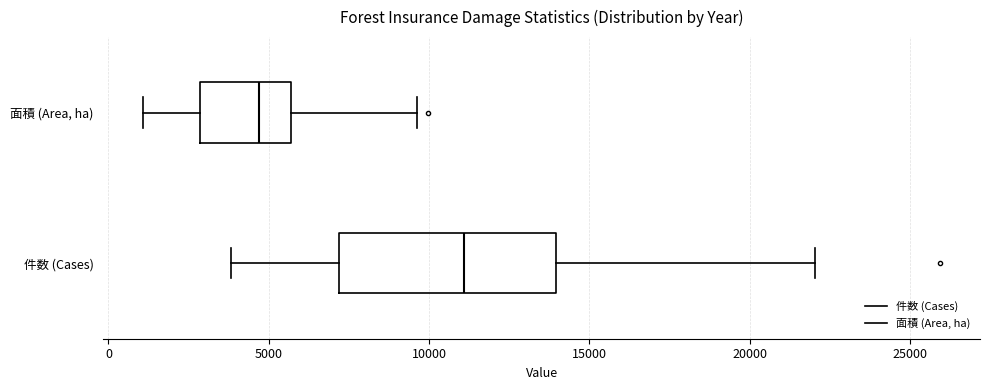

Reading bottom to top, read every box against the x-axis: the position of its median line, the range the box covers, and the ends of its whiskers. The values are not printed on the chart, so give them approximately, as read against the axis.

件数 (Cases): median 11000, box 7000 to 14000, whiskers 4000 to 22000
面積 (Area, ha): median 4500, box 3000 to 5500, whiskers 1000 to 9500